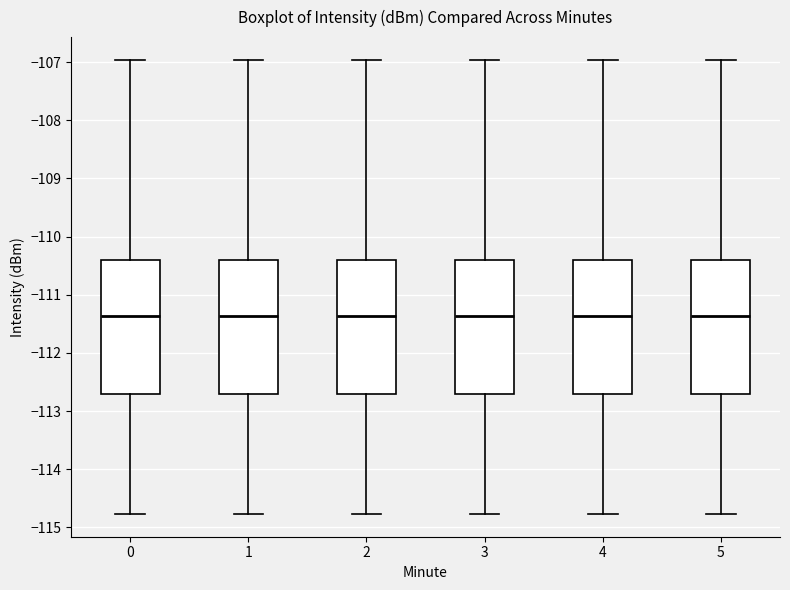

Reading left to right, transcribe this box plot: for each box, give where its median line is, the range the box spans, and where its two whiskers end, as read against the y-axis. The values are not printed on the chart, so give them approximately, as read against the axis.

0: median -111.4, box -112.7 to -110.4, whiskers -114.8 to -107.0
1: median -111.4, box -112.7 to -110.4, whiskers -114.8 to -107.0
2: median -111.4, box -112.7 to -110.4, whiskers -114.8 to -107.0
3: median -111.4, box -112.7 to -110.4, whiskers -114.8 to -107.0
4: median -111.4, box -112.7 to -110.4, whiskers -114.8 to -107.0
5: median -111.4, box -112.7 to -110.4, whiskers -114.8 to -107.0